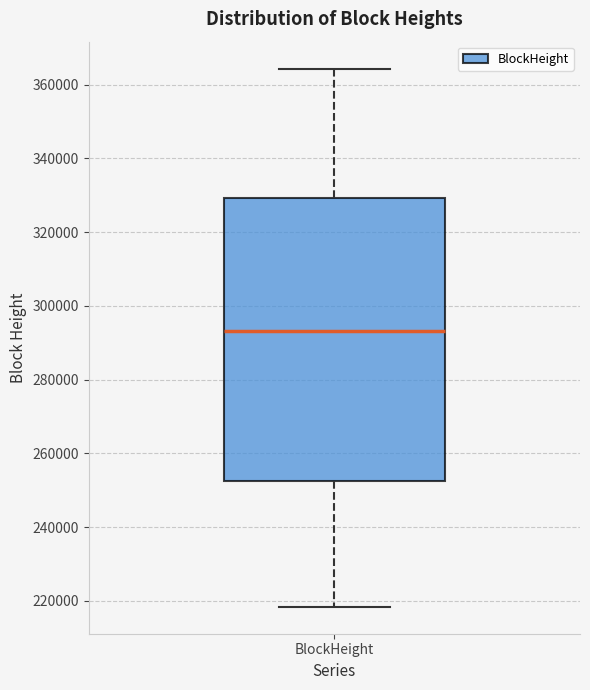

Read this box plot against the y-axis: the position of the median line, the range covered by the box, and the ends of both whiskers. The values are not printed on the chart, so give them approximately, as read against the axis.

median 294000, box 252000 to 330000, whiskers 218000 to 364000